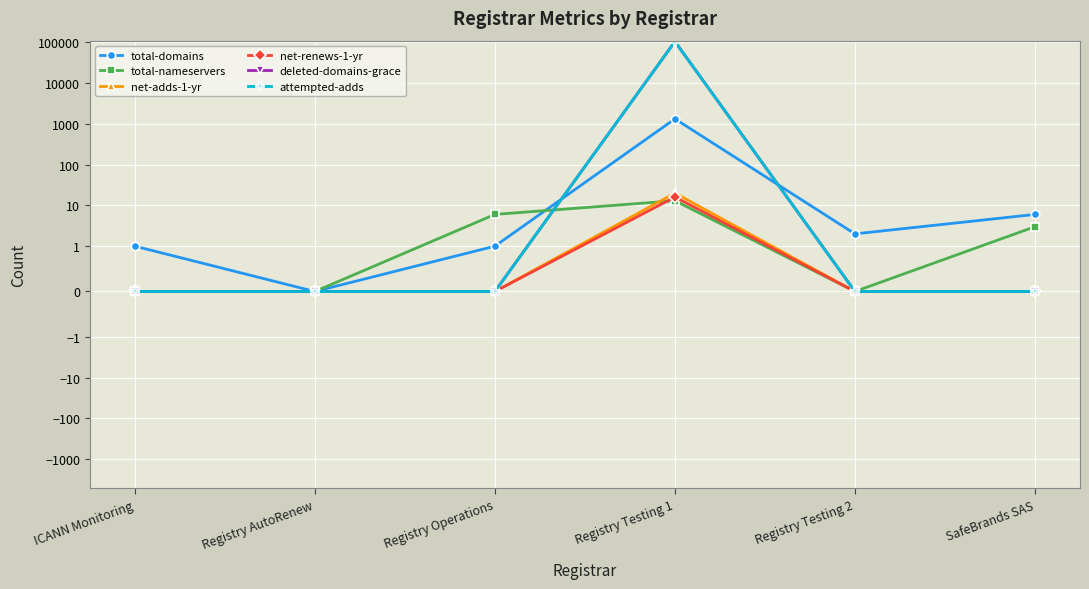

What is the difference between the highest and lowest values at Registry Testing 1?

103829